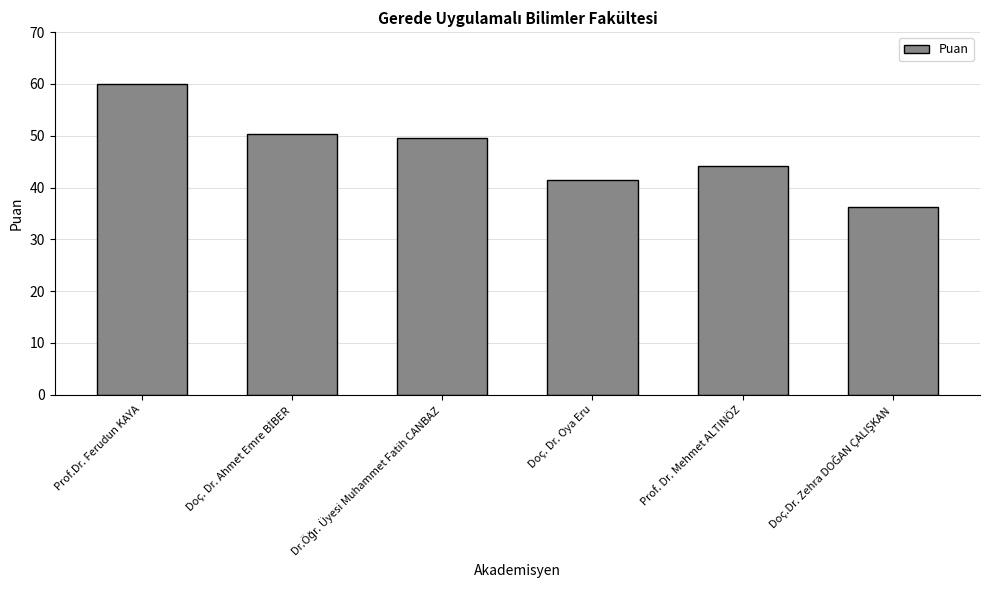

How many data points are less than 49?

3